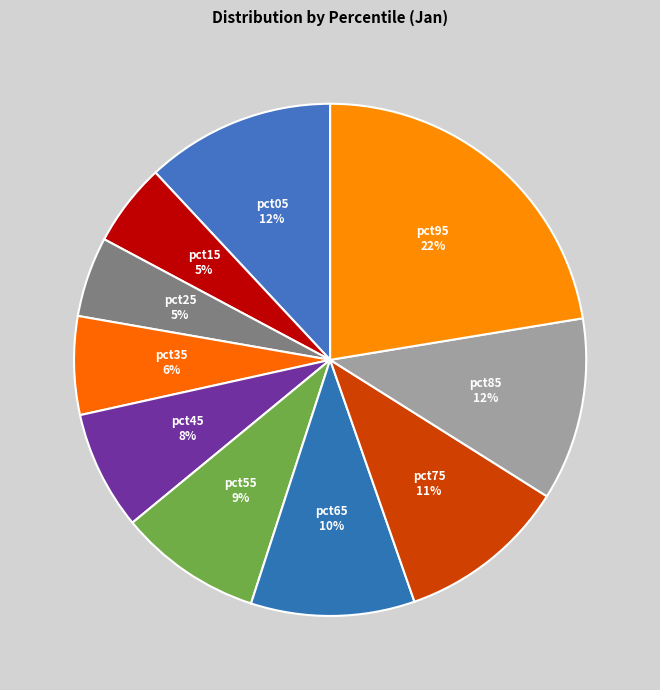

How many slices are in this pie chart?

10